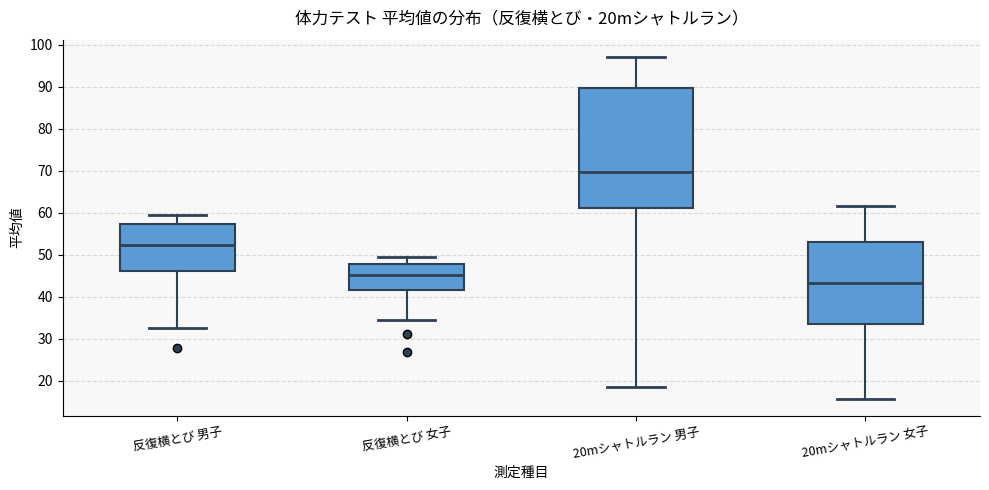

Reading left to right, transcribe this box plot: for each box, give where its median line is, the range the box spans, and where its two whiskers end, as read against the y-axis. The values are not printed on the chart, so give them approximately, as read against the axis.

反復横とび 男子: median 52, box 46 to 57, whiskers 33 to 59
反復横とび 女子: median 45, box 42 to 48, whiskers 35 to 49
20mシャトルラン 男子: median 70, box 61 to 90, whiskers 19 to 97
20mシャトルラン 女子: median 43, box 33 to 53, whiskers 16 to 62